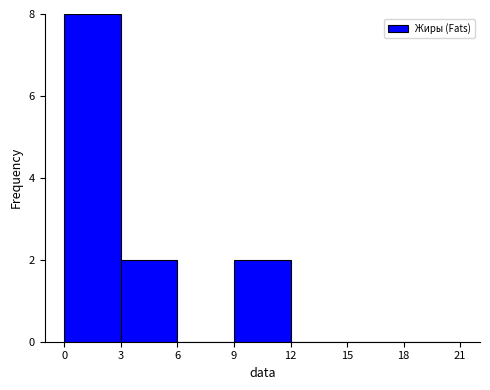

Reading left to right, transcribe this chart: for each bar, give the range it covers on the x-axis and its height. The values are not printed on the chart, so give them approximately, as read against the axis.

0 to 3: 8
3 to 6: 2
6 to 9: 0
9 to 12: 2
12 to 15: 0
15 to 18: 0
18 to 21: 0